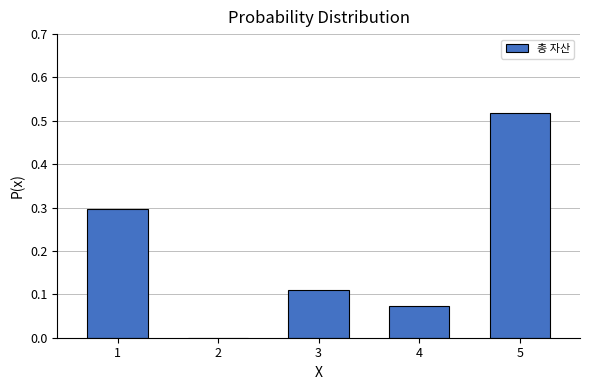

What is the sum of all values?

1.0